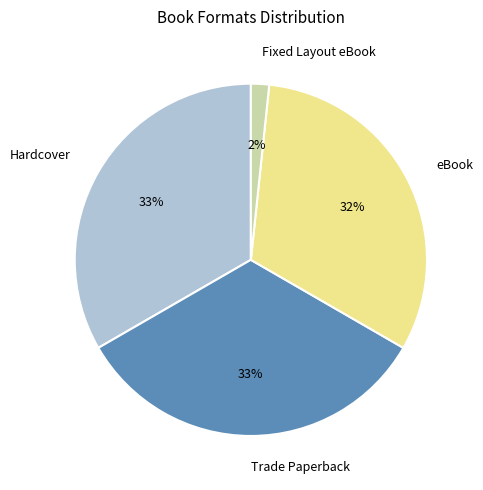

Do Hardcover and Trade Paperback together represent more than half of the pie?

Yes